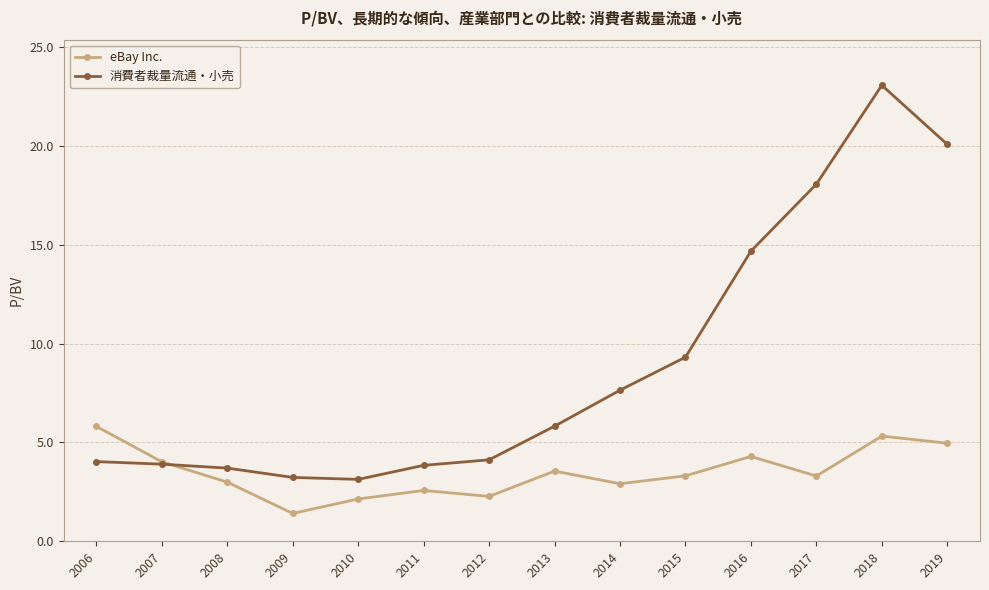

Read the 消費者裁量流通・小売 value at 2007.

3.9